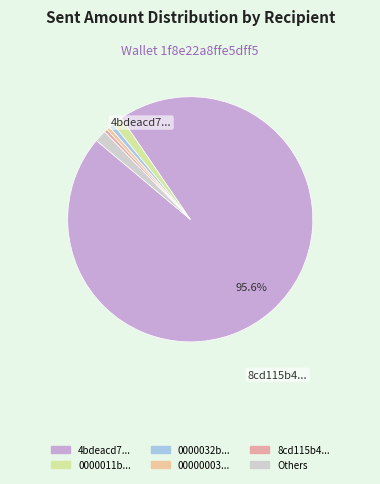

Count the number of slices in the pie.

6